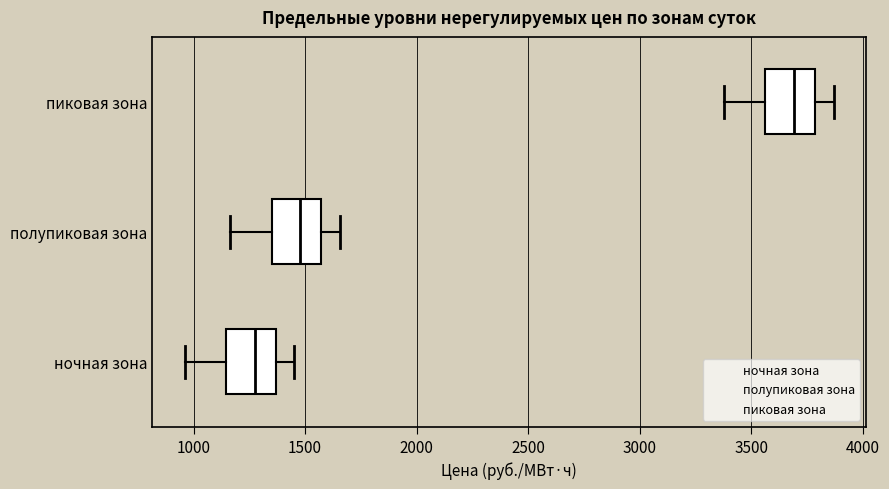

Where does the right whisker of the box for пиковая зона end on the x-axis? The values are not printed on the chart, so give them approximately, as read against the axis.

3850